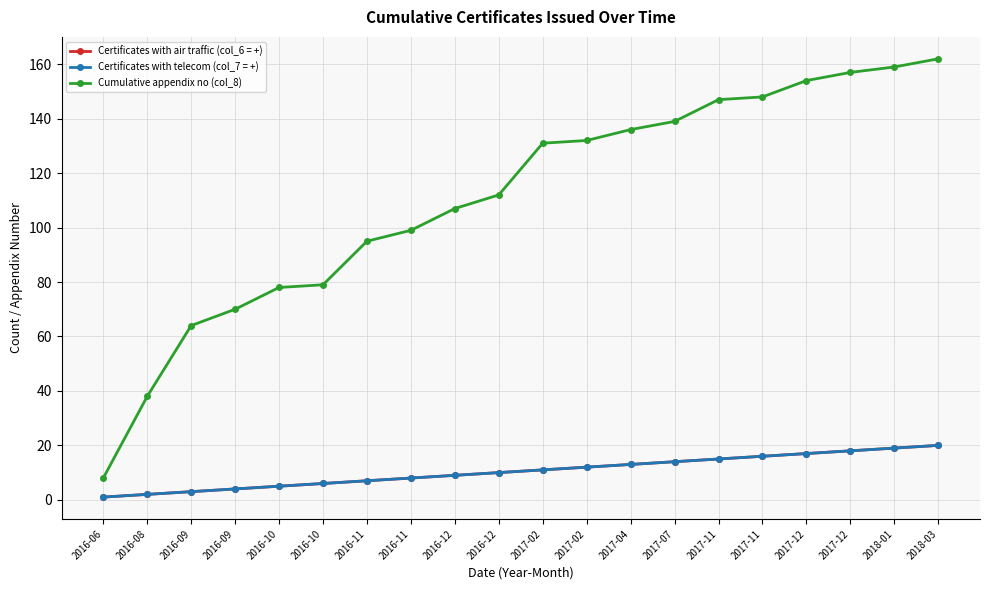

At which category does the chart reach its peak across all series?

2018-03